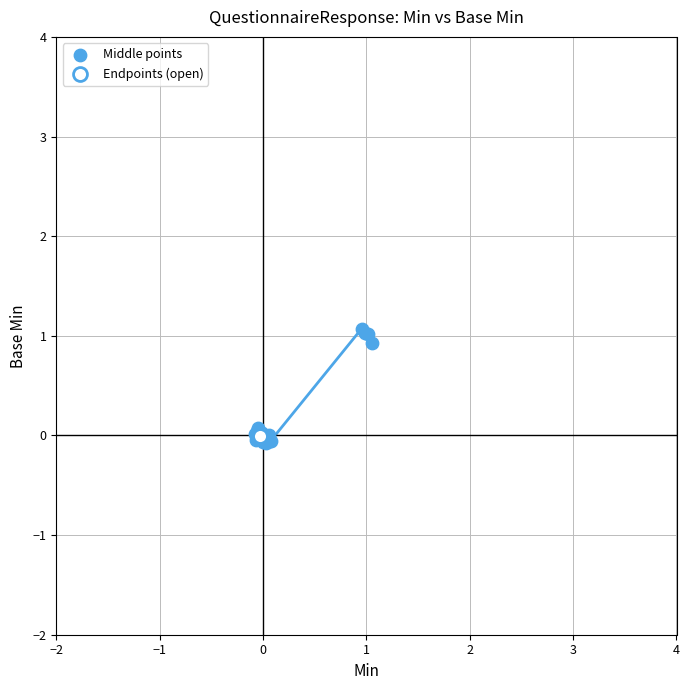

What are all the series names shown in the legend?

Middle points, Endpoints (open)